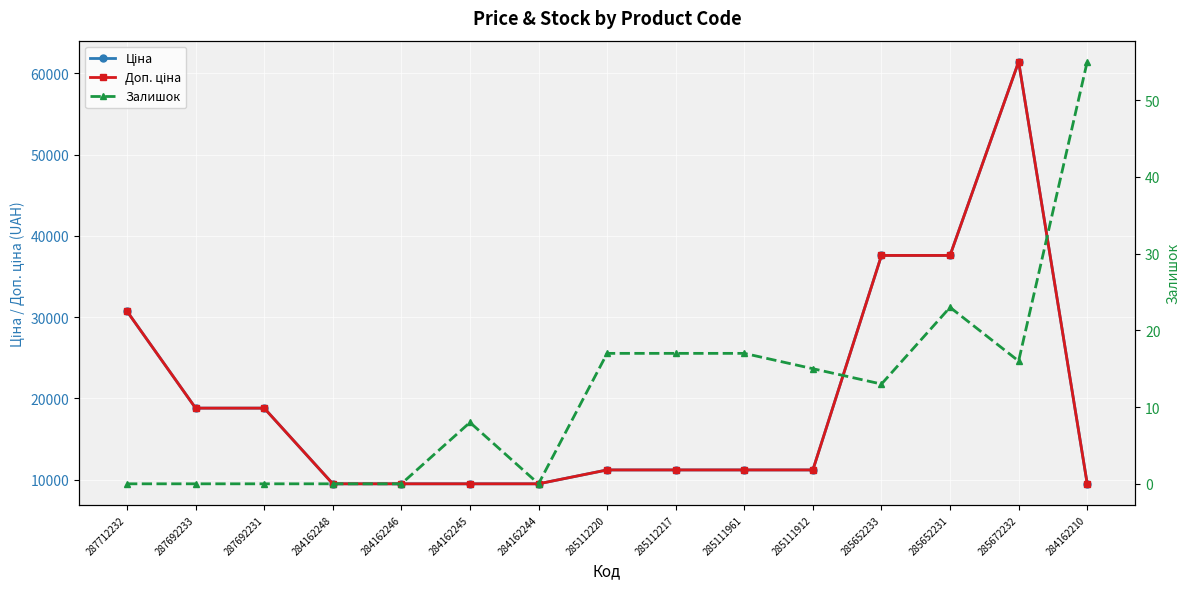

What is the sum of all Залишок values?

181.0